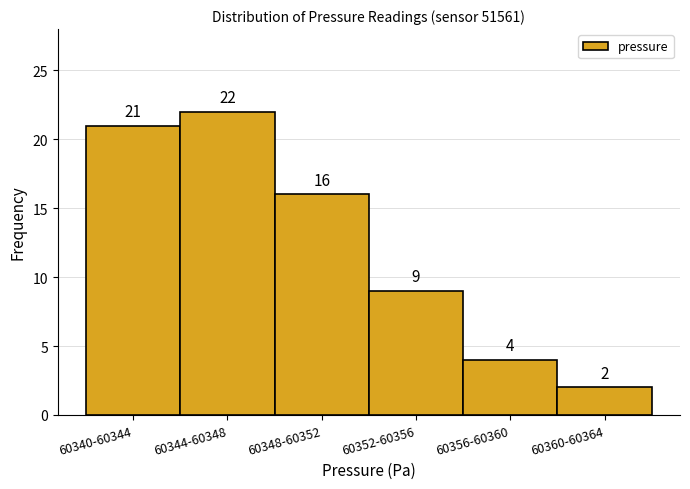

Reading left to right, what are all the values shown in this chart?

60340-60344=21	60344-60348=22	60348-60352=16	60352-60356=9	60356-60360=4	60360-60364=2